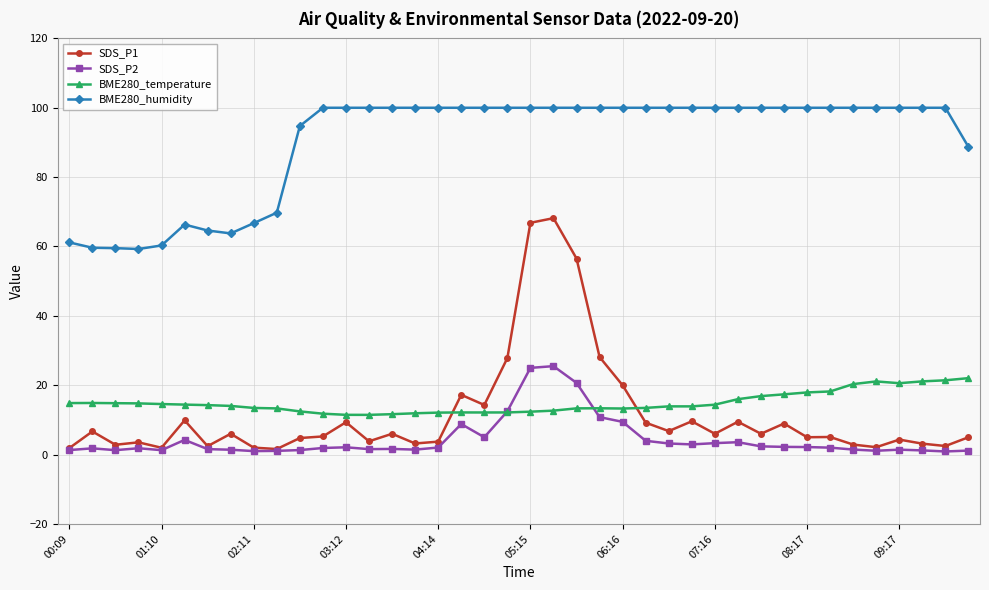

Which series has the largest range (max minus min)?

SDS_P1